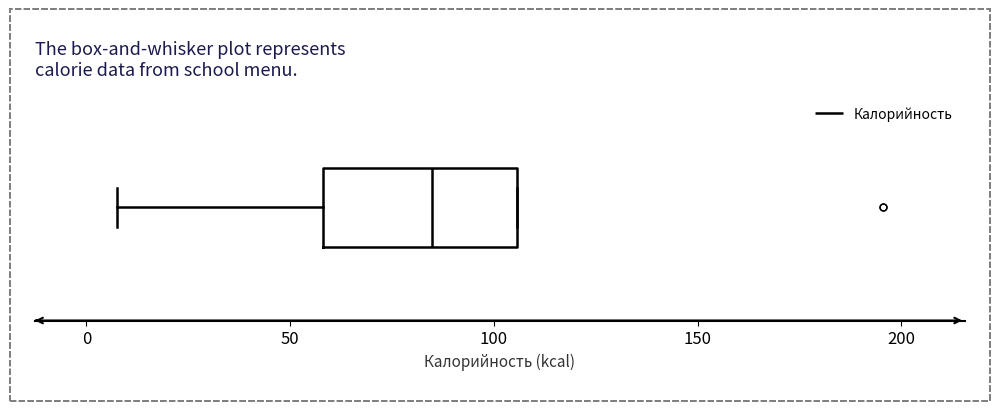

Where does the median line of the box sit on the x-axis? The values are not printed on the chart, so give them approximately, as read against the axis.

85